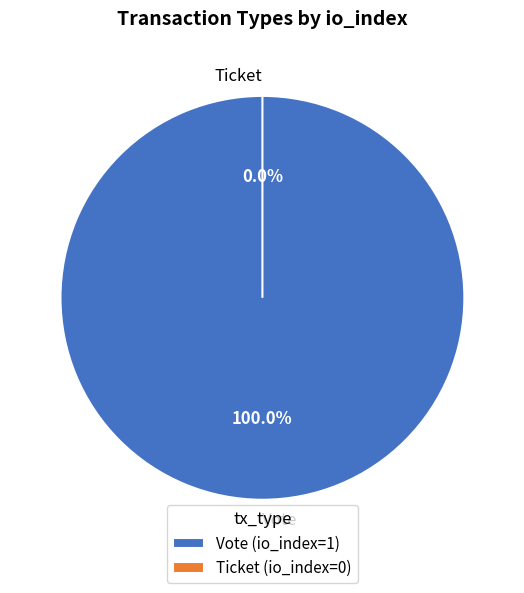

Which slice is the smallest?

Ticket